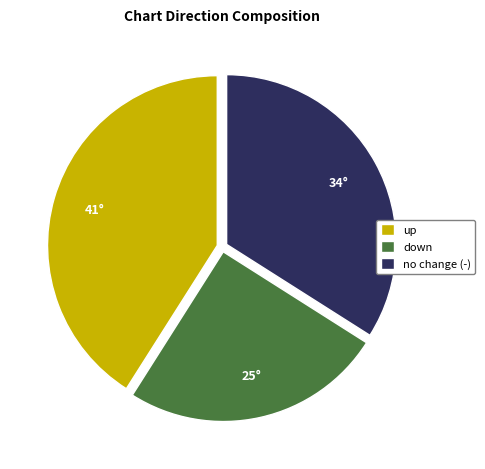

Between no change (-) and up, which is larger?

up